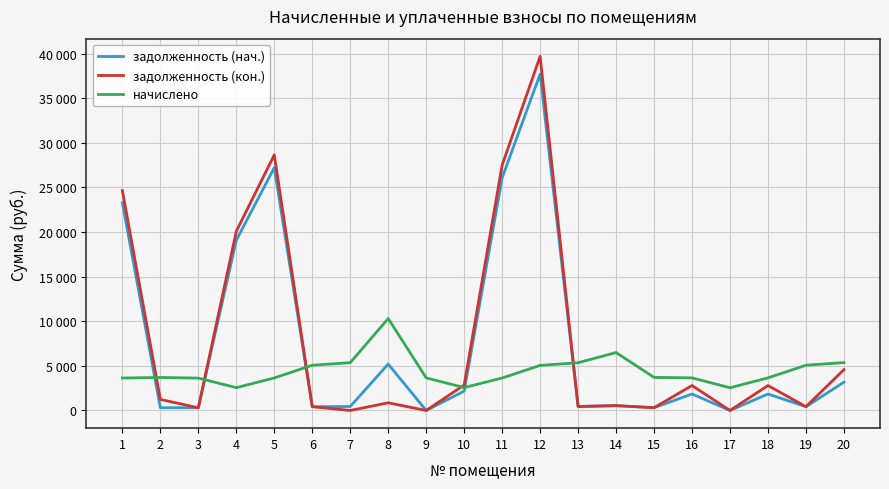

The задолженность (нач.) series shows 3146.2 at 10. True or false?

False